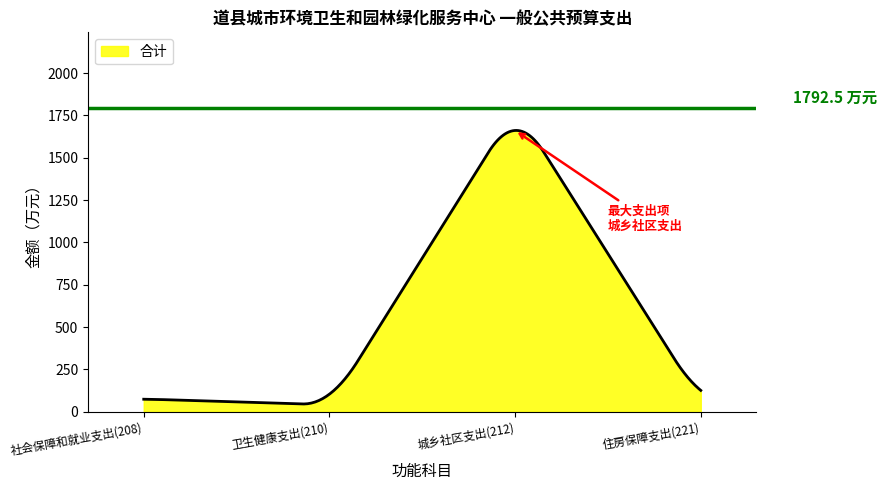

What is the difference between the maximum and minimum values?

1615.4